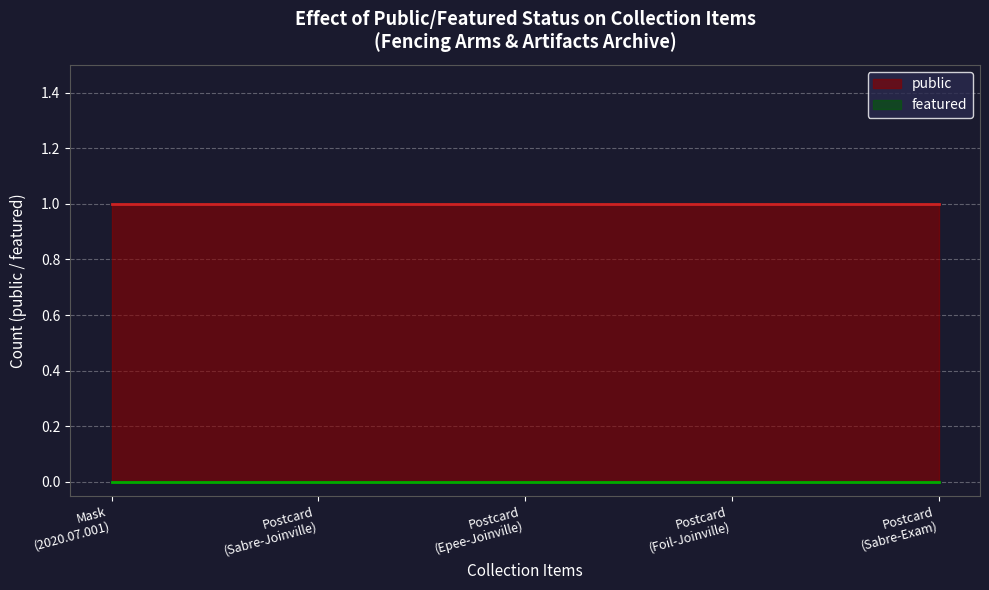

Which series has the largest total across all categories?

public